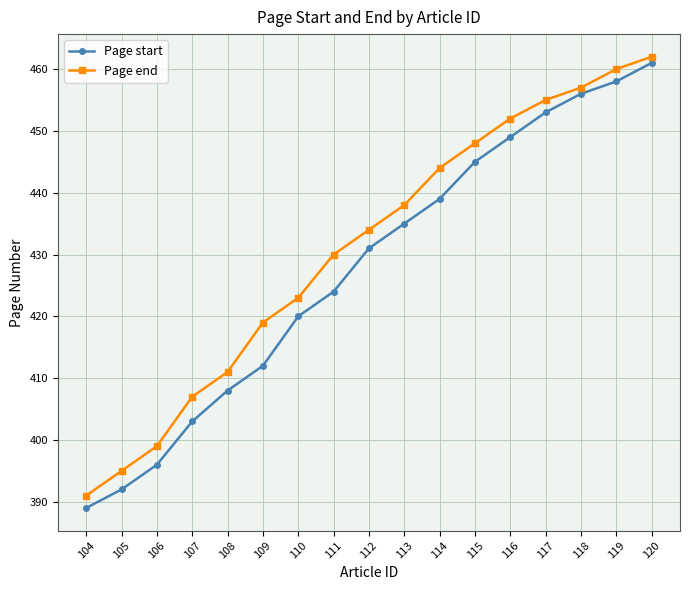

Reading left to right, what are all the values shown in this chart?

Page start: 104=389	105=392	106=396	107=403	108=408	109=412	110=420	111=424	112=431	113=435	114=439	115=445	116=449	117=453	118=456	119=458	120=461
Page end: 104=391	105=395	106=399	107=407	108=411	109=419	110=423	111=430	112=434	113=438	114=444	115=448	116=452	117=455	118=457	119=460	120=462